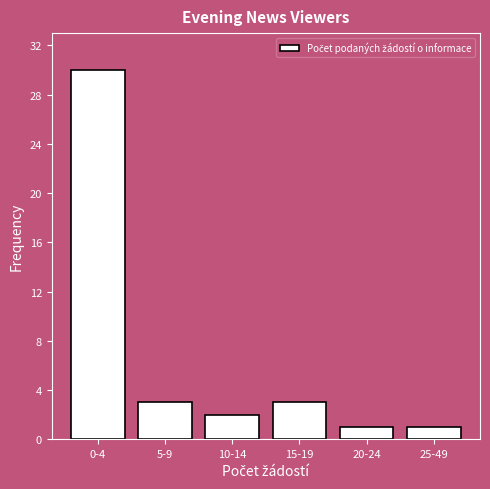

Reading right to left, extract all data points from this chart.

25-49=1	20-24=1	15-19=3	10-14=2	5-9=3	0-4=30